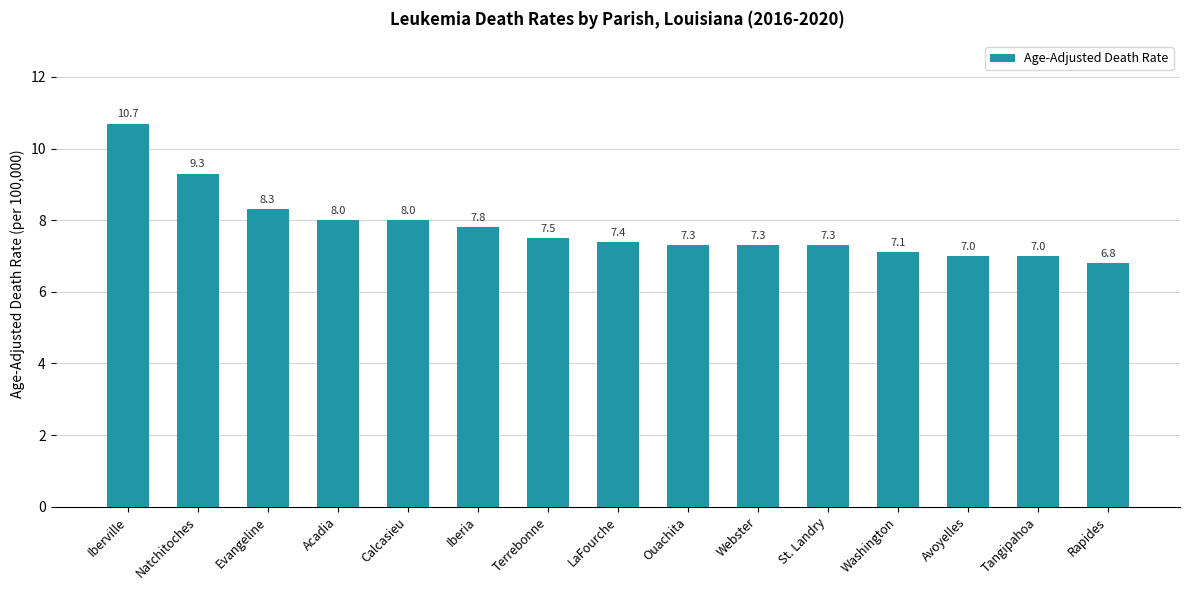

Reading left to right, list all the values displayed in this chart.

10.7	9.3	8.3	8.0	8.0	7.8	7.5	7.4	7.3	7.3	7.3	7.1	7.0	7.0	6.8